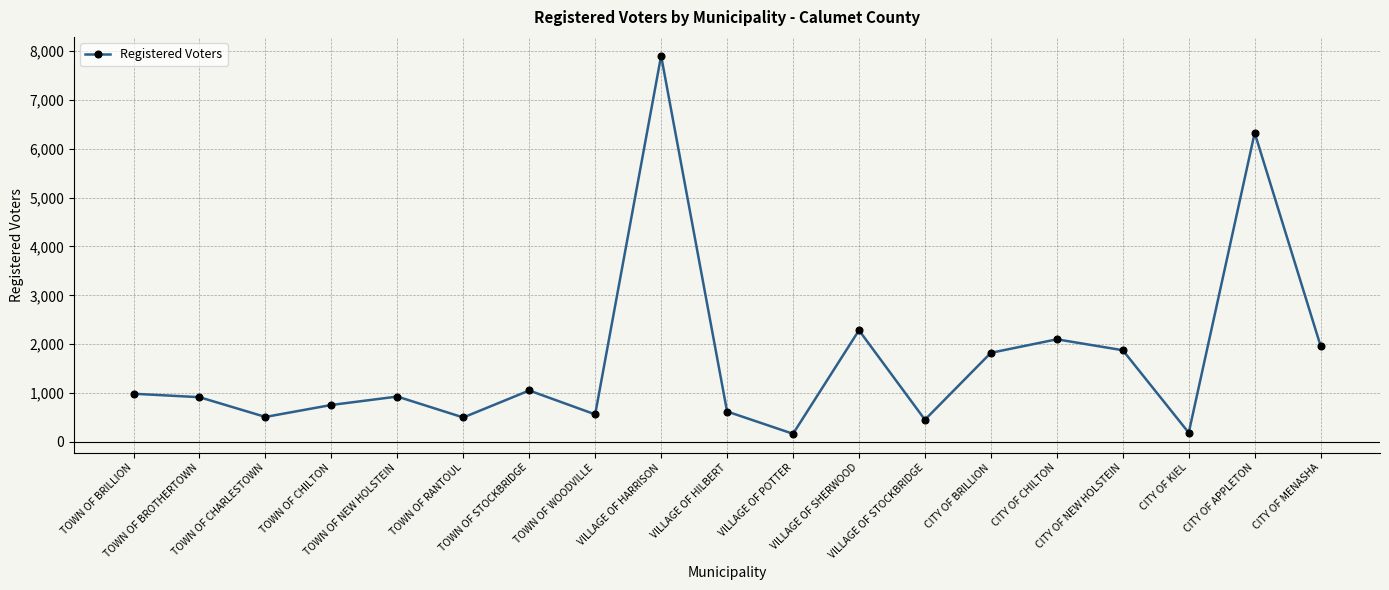

Does the chart display data point markers on the line(s)?

Yes